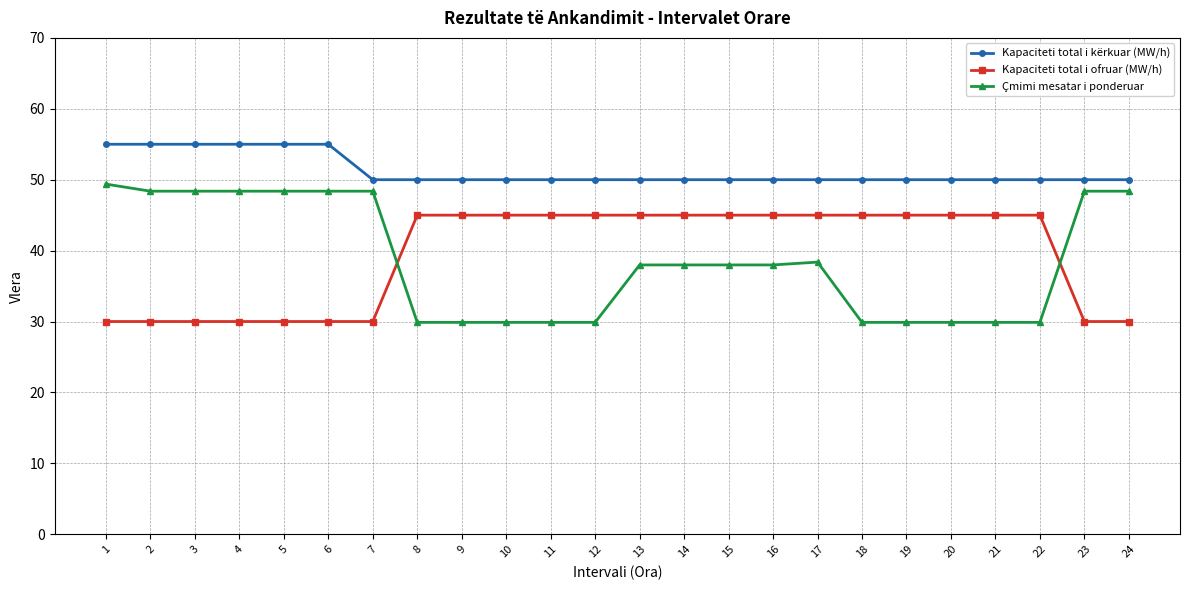

True or false: Çmimi mesatar i ponderuar and Kapaciteti total i kërkuar (MW/h) cross at least once.

False